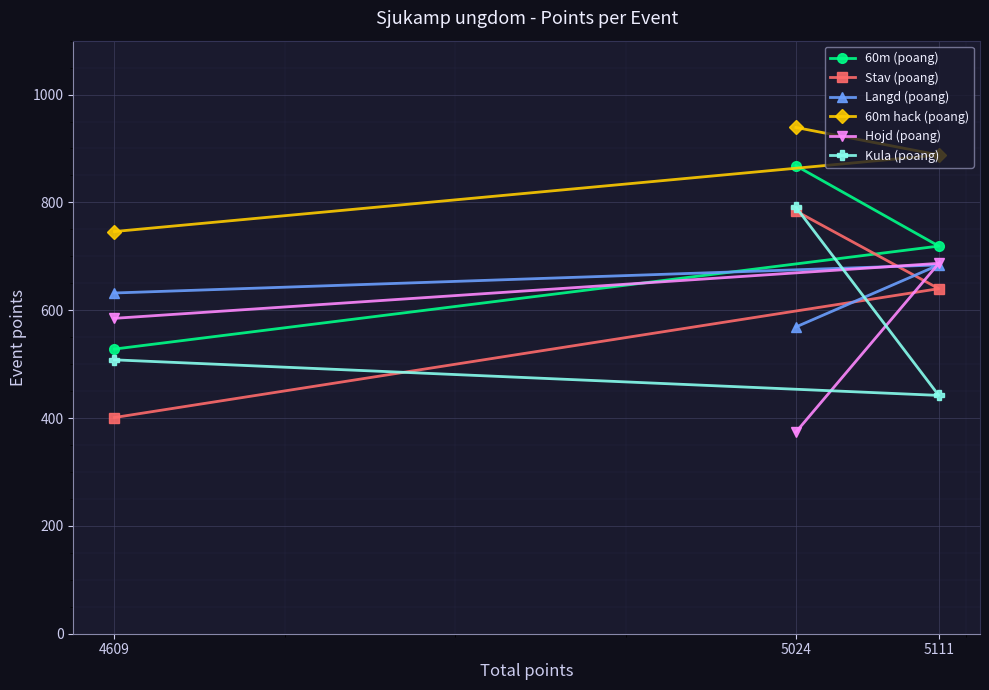

What is the value of the Stav (poang) point at the 3rd from the left?

640